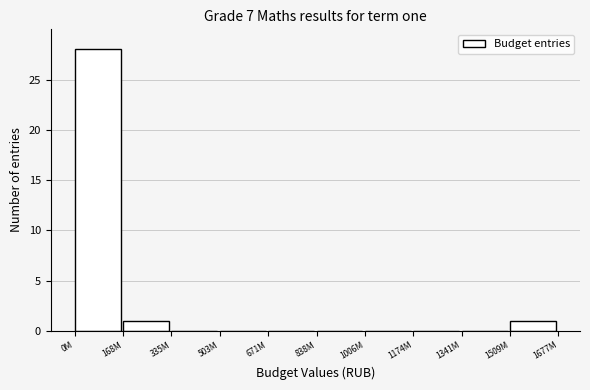

Reading right to left, what are all the values shown in this chart?

1509M=1	1341M=0	1174M=0	1006M=0	838M=0	671M=0	503M=0	335M=0	168M=1	0M=28